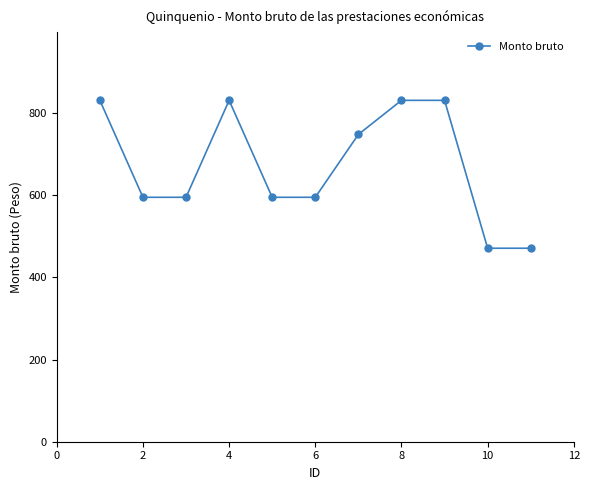

True or false: the data has more than 2 interior local peaks.

False